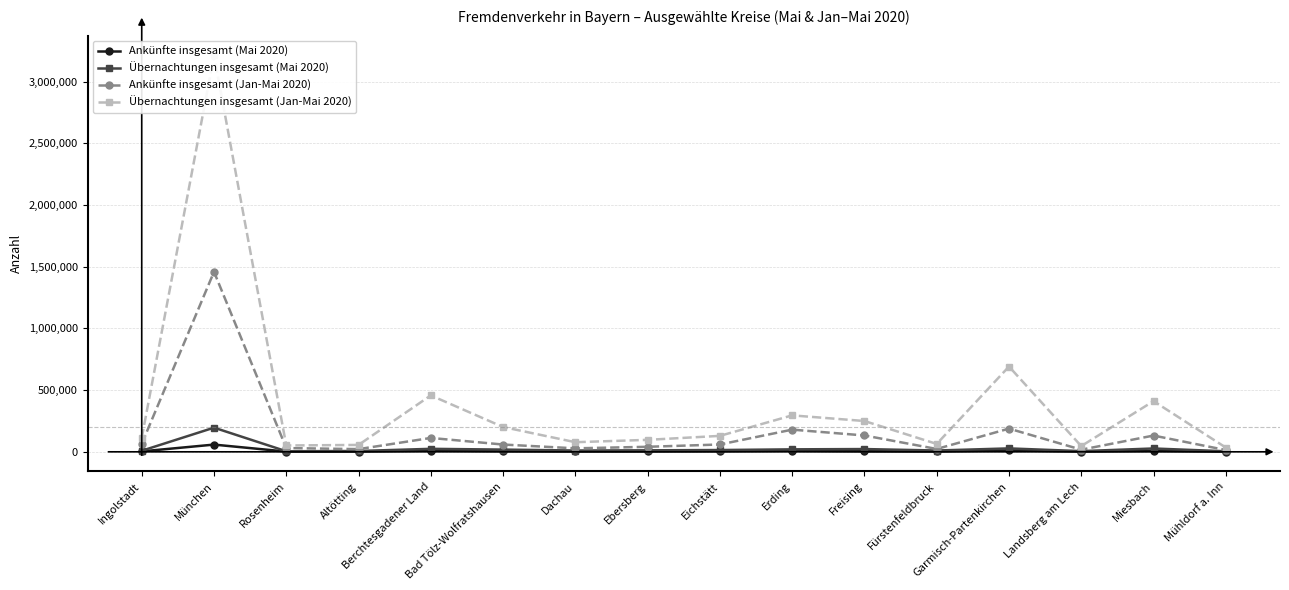

Which series has the widest spread of values?

Übernachtungen insgesamt (Jan-Mai 2020)